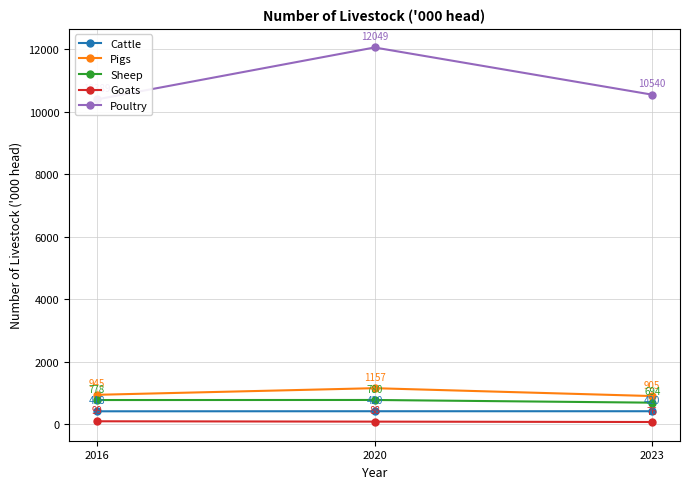

At which label does Sheep first exceed 778?

2020